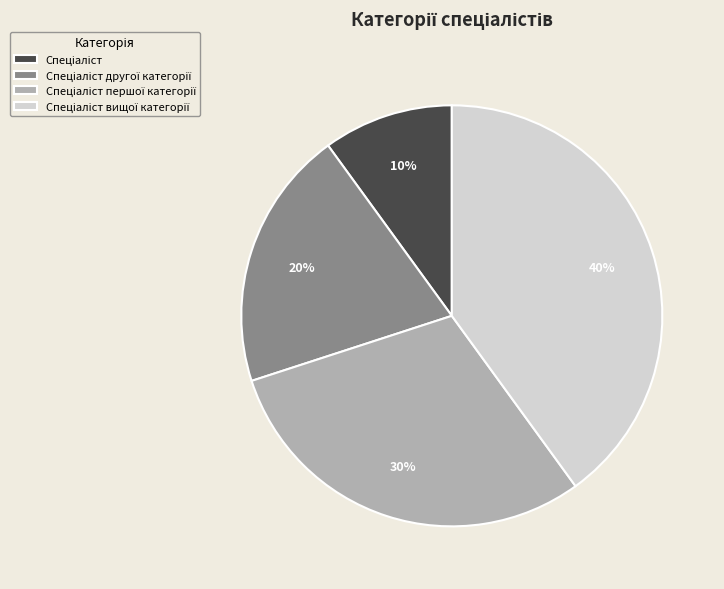

Is there any slice that represents more than half of the pie?

No